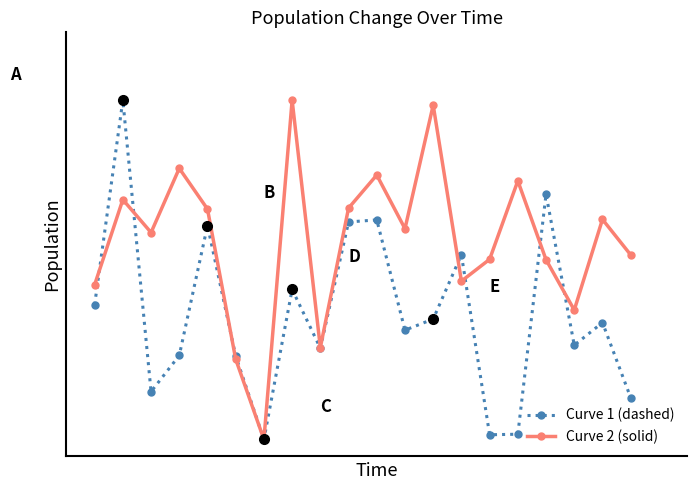

True or false: Curve 1 (dashed) and Curve 2 (solid) intersect in this chart.

True